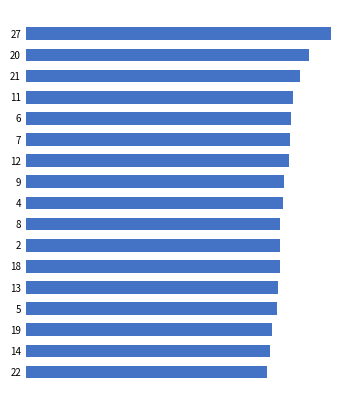

Are the bars horizontal?

Yes